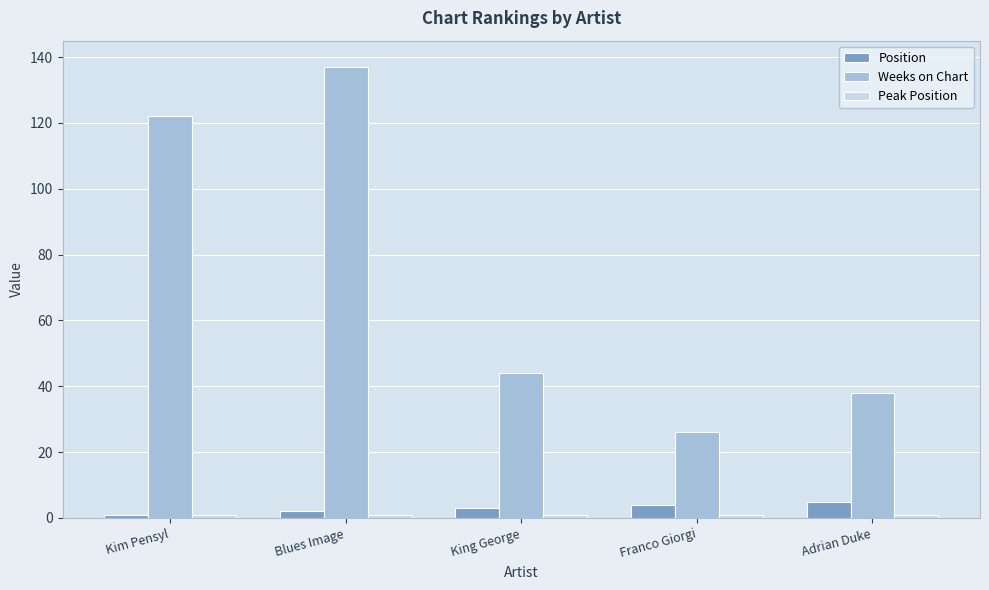

How many bars are there in each group?

3